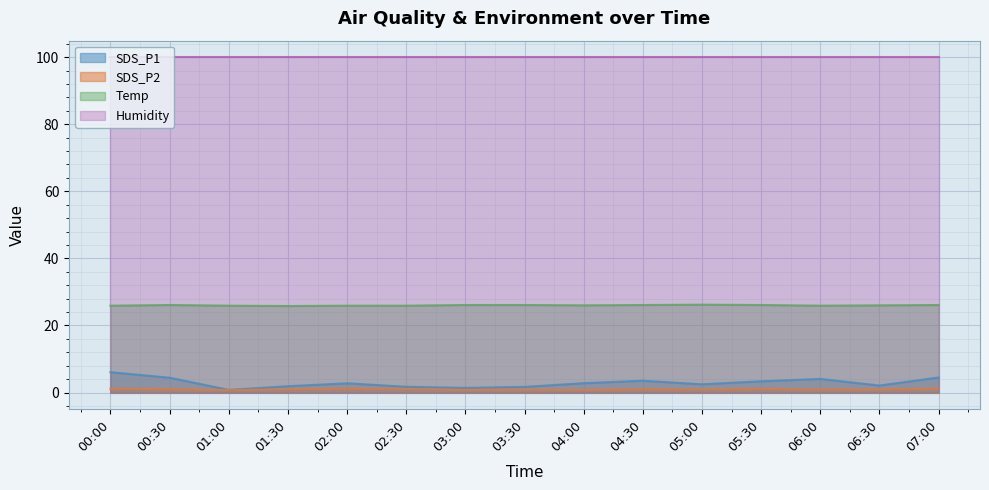

What is the greatest value displayed?

99.9